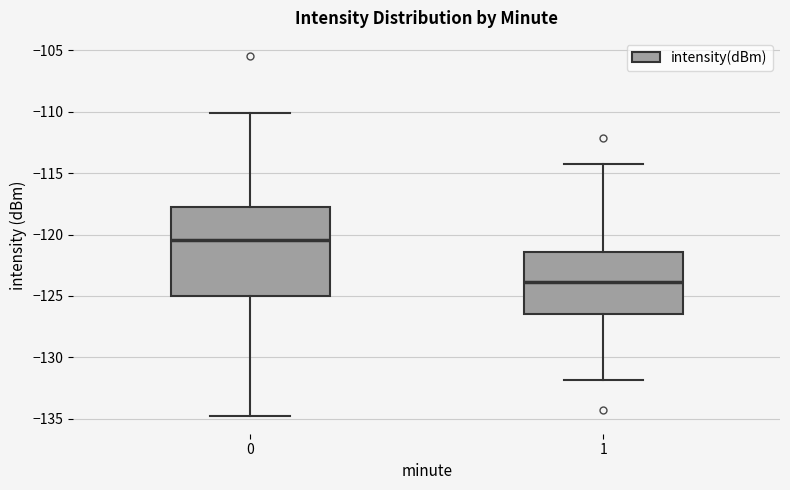

Which box has the lowest median line?

1